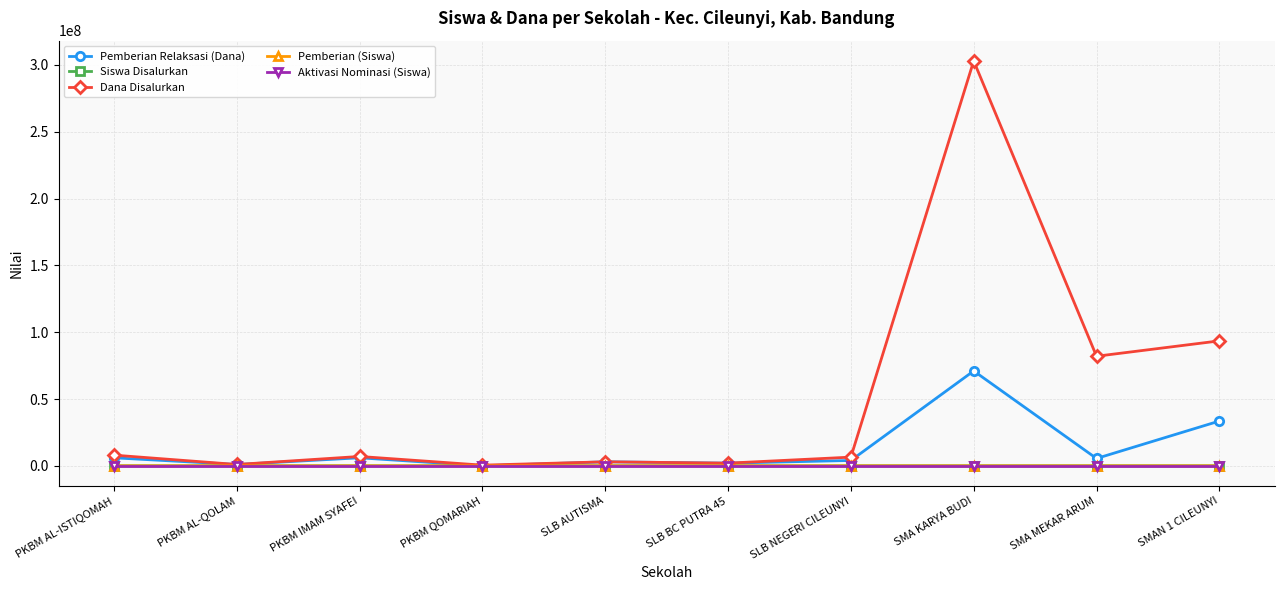

True or false: Pemberian Relaksasi (Dana) has more than 0 points higher than both neighbors.

True